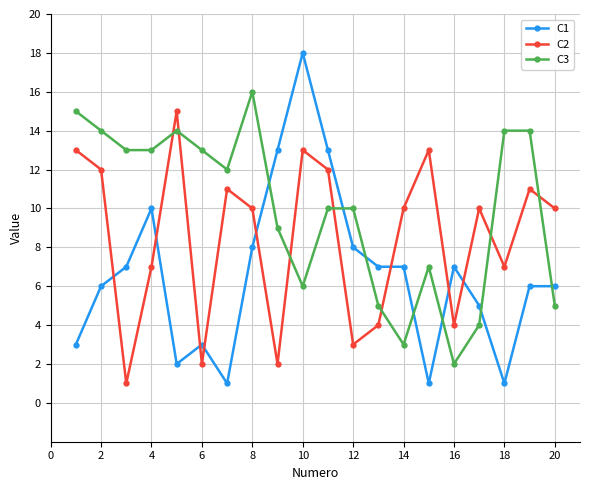

True or false: C1 has more than 1 points higher than both neighbors.

True